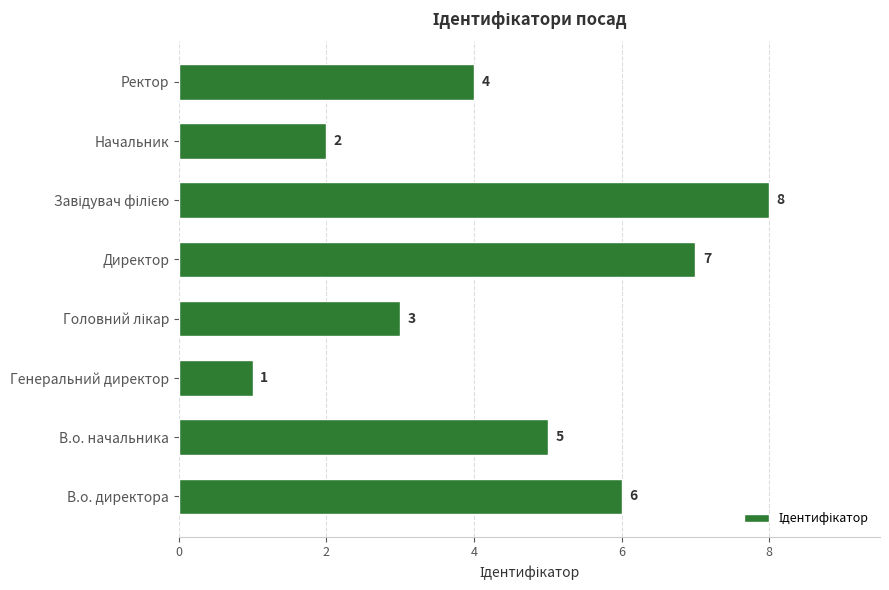

Which has a higher value, Директор or Ректор?

Директор